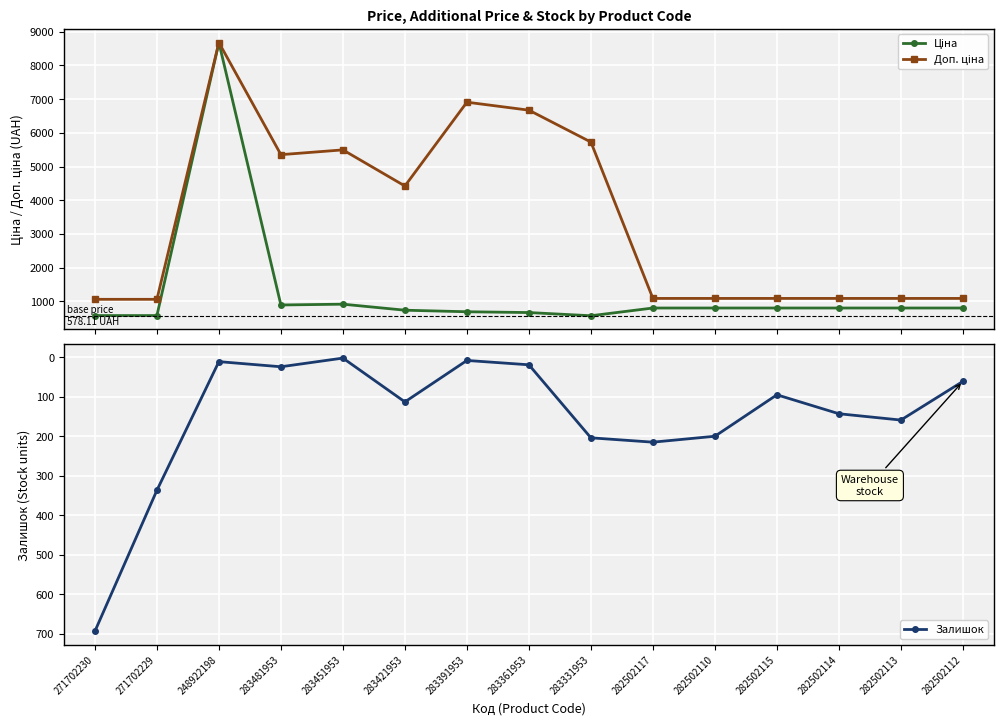

Between 283421953 and 282502117, which series saw the biggest shift?

Доп. ціна